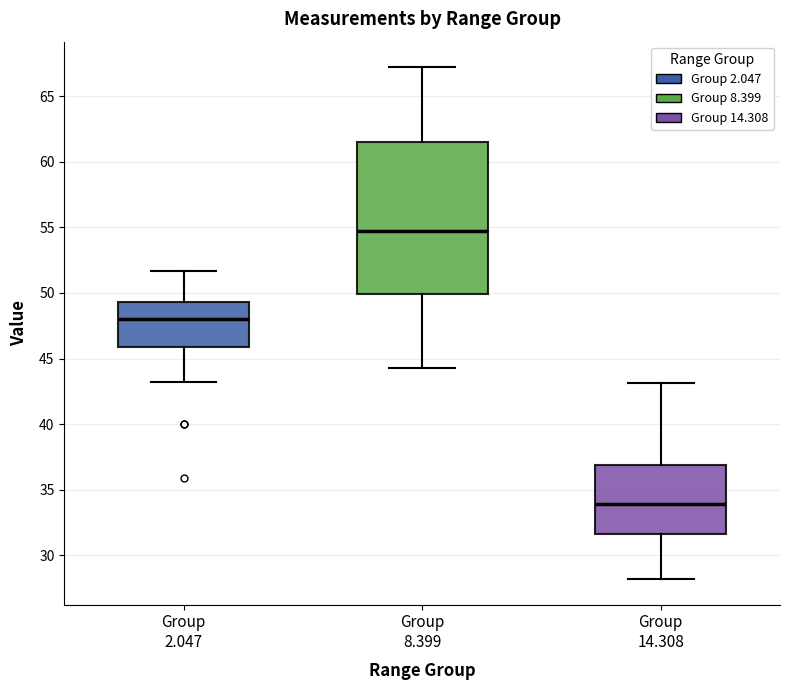

Which box is the tallest, from its lower edge to its upper edge?

Group 8.399